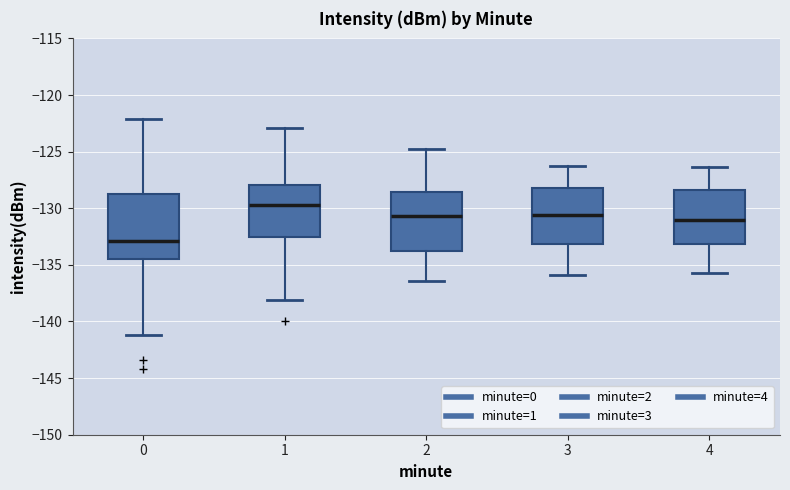

Reading left to right, transcribe this box plot: for each box, give where its median line is, the range the box spans, and where its two whiskers end, as read against the y-axis. The values are not printed on the chart, so give them approximately, as read against the axis.

0: median -133.0, box -134.5 to -128.5, whiskers -141.0 to -122.0
1: median -129.5, box -132.5 to -128.0, whiskers -138.0 to -123.0
2: median -130.5, box -133.5 to -128.5, whiskers -136.5 to -125.0
3: median -130.5, box -133.0 to -128.0, whiskers -136.0 to -126.5
4: median -131.0, box -133.0 to -128.5, whiskers -135.5 to -126.5